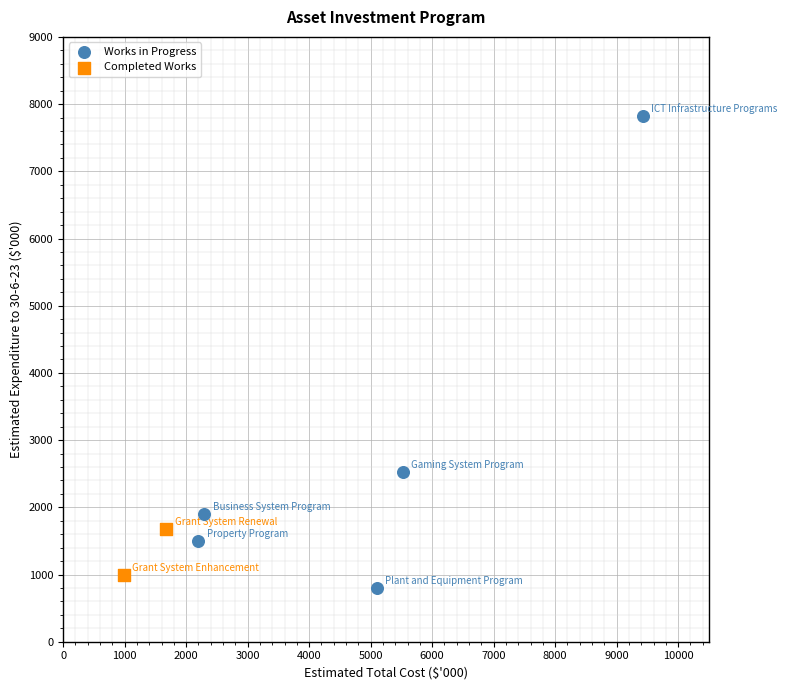

Which series has the largest Y range (max minus min)?

Works in Progress